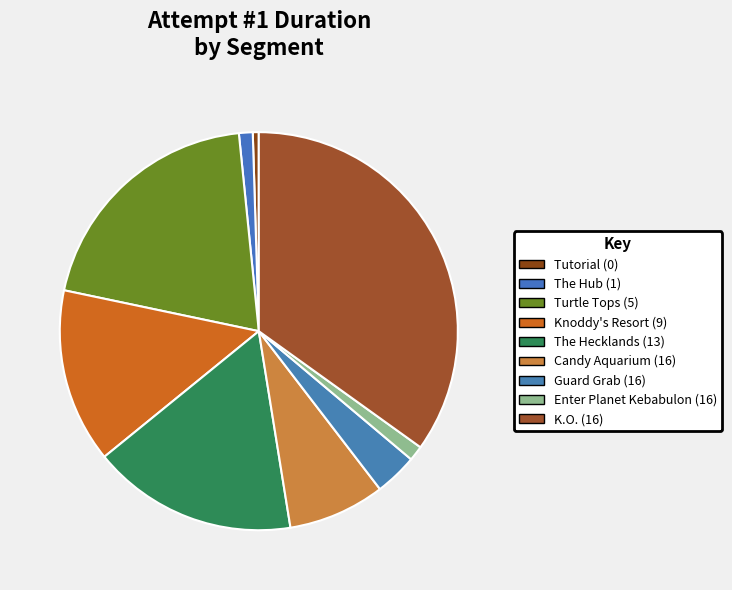

To the nearest percent, what is the average slice percentage?

11%